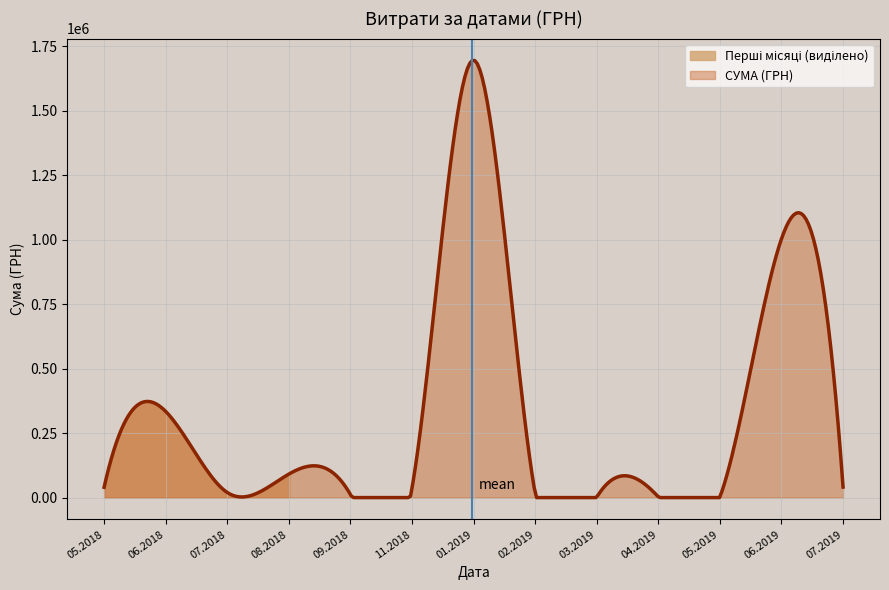

What is the smallest value displayed?

423.4